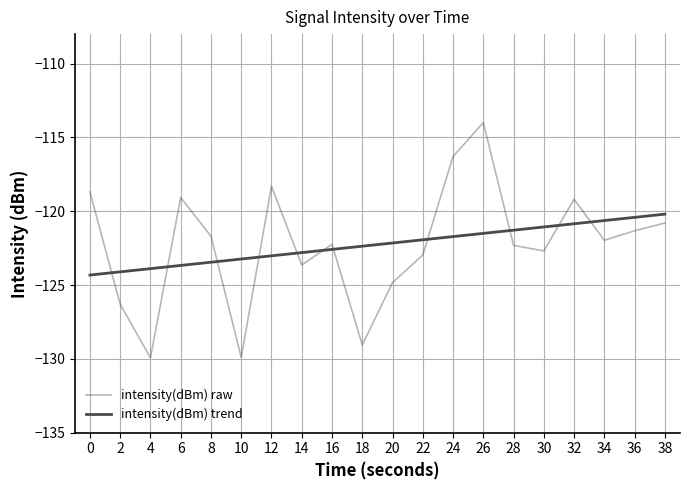

Which series has the widest spread of values?

intensity(dBm) raw